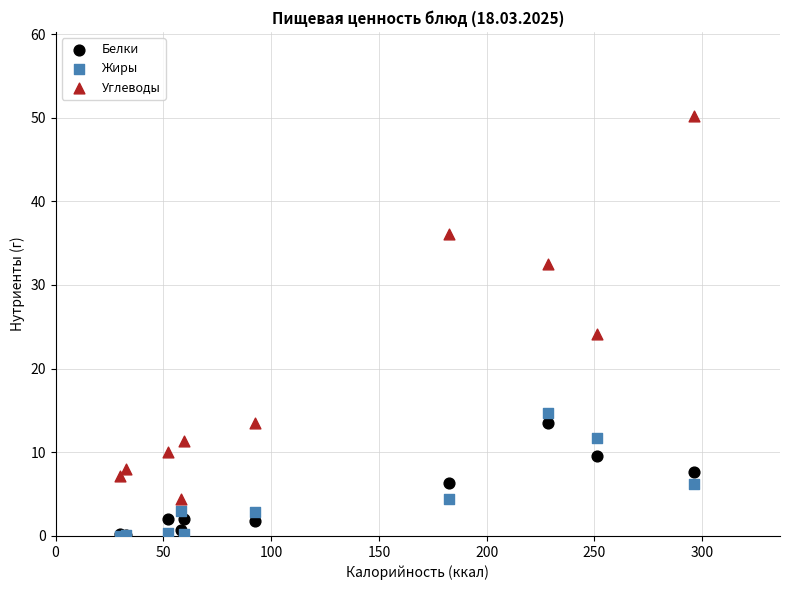

Across all series, what Y value is closest to 25?

24.1